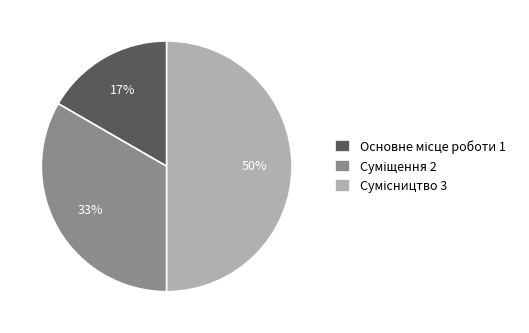

To the nearest percent, what is the difference between the largest and smallest slice percentages?

33%